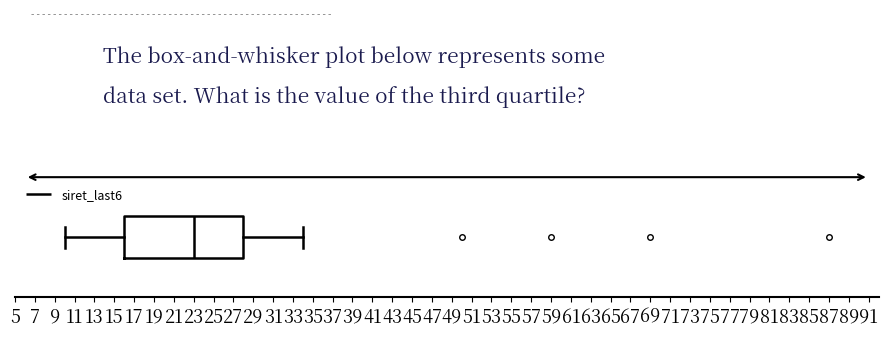

Read this box plot against the x-axis: the position of the median line, the range covered by the box, and the ends of both whiskers. The values are not printed on the chart, so give them approximately, as read against the axis.

median 23, box 16 to 28, whiskers 10 to 34